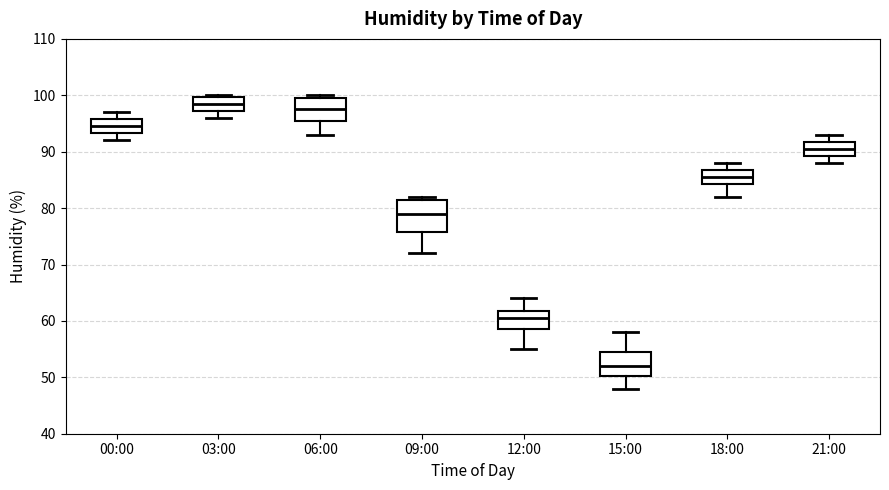

Reading left to right, read every box against the y-axis: the position of its median line, the range the box covers, and the ends of its whiskers. The values are not printed on the chart, so give them approximately, as read against the axis.

00:00: median 95, box 93 to 96, whiskers 92 to 97
03:00: median 99, box 97 to 100, whiskers 96 to 100
06:00: median 98, box 96 to 100, whiskers 93 to 100 (just above the box's upper edge)
09:00: median 79, box 76 to 82, whiskers 72 to 82 (just above the box's upper edge)
12:00: median 61, box 59 to 62, whiskers 55 to 64
15:00: median 52, box 50 to 55, whiskers 48 to 58
18:00: median 86, box 84 to 87, whiskers 82 to 88
21:00: median 91, box 89 to 92, whiskers 88 to 93